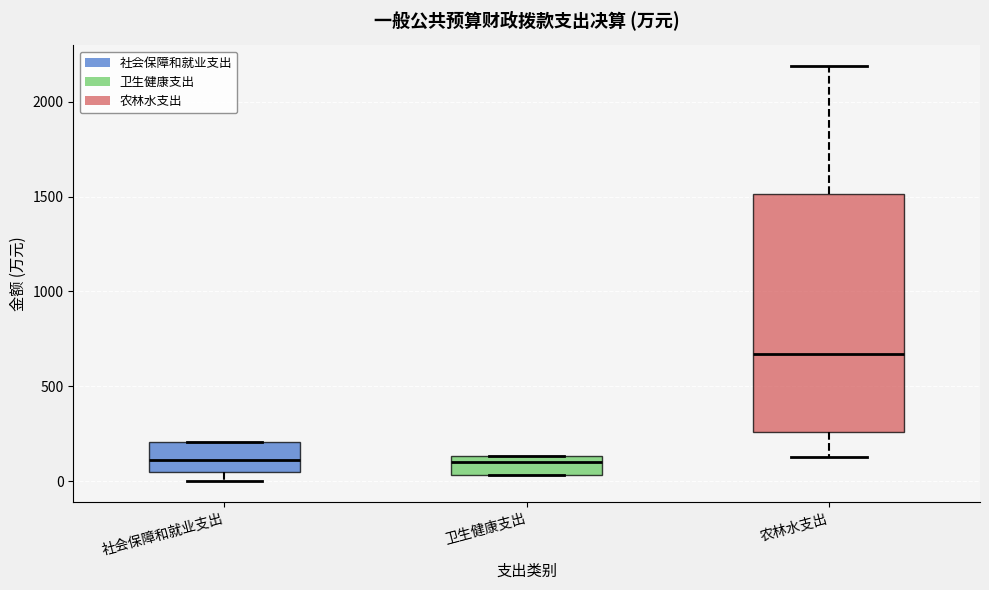

Reading left to right, read every box against the y-axis: the position of its median line, the range the box covers, and the ends of its whiskers. The values are not printed on the chart, so give them approximately, as read against the axis.

社会保障和就业支出: median 100, box 50 to 200, whiskers 0 to 200
卫生健康支出: median 100, box 50 to 150, whiskers 50 to 150
农林水支出: median 650, box 250 to 1500, whiskers 150 to 2200